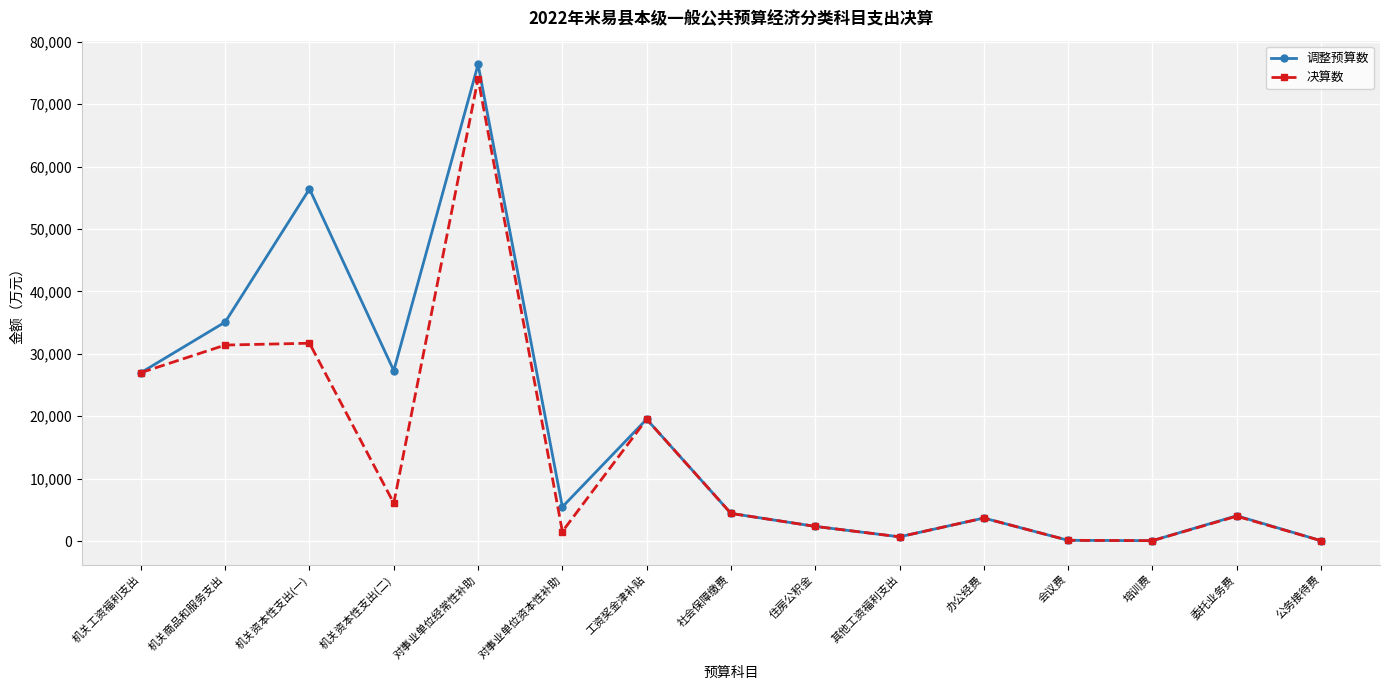

List the series in order of their overall mean, highest first.

调整预算数, 决算数